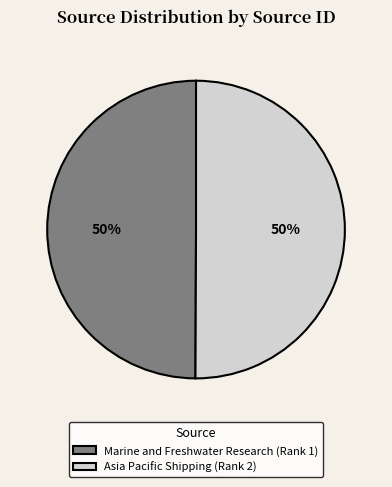

To the nearest percent, what percentage of the pie is Marine and Freshwater Research (Rank 1)?

50%